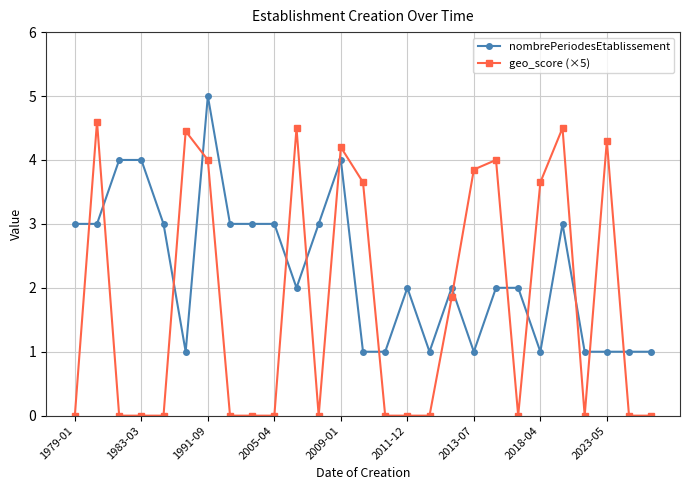

Which series has the largest total across all categories?

nombrePeriodesEtablissement